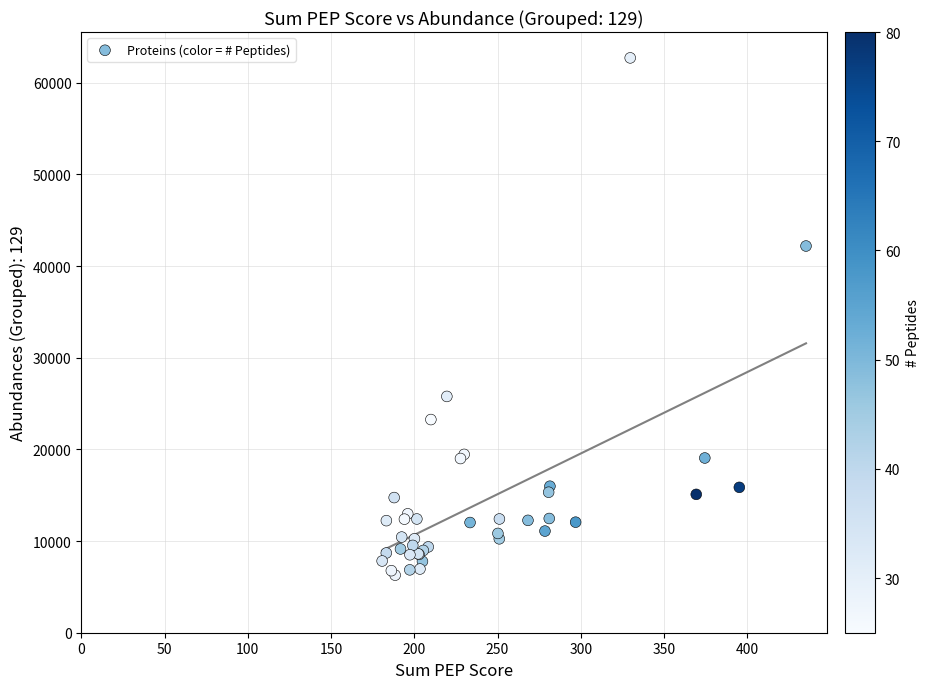

What Y value in the scatter plot is closest to 34500?

42192.3